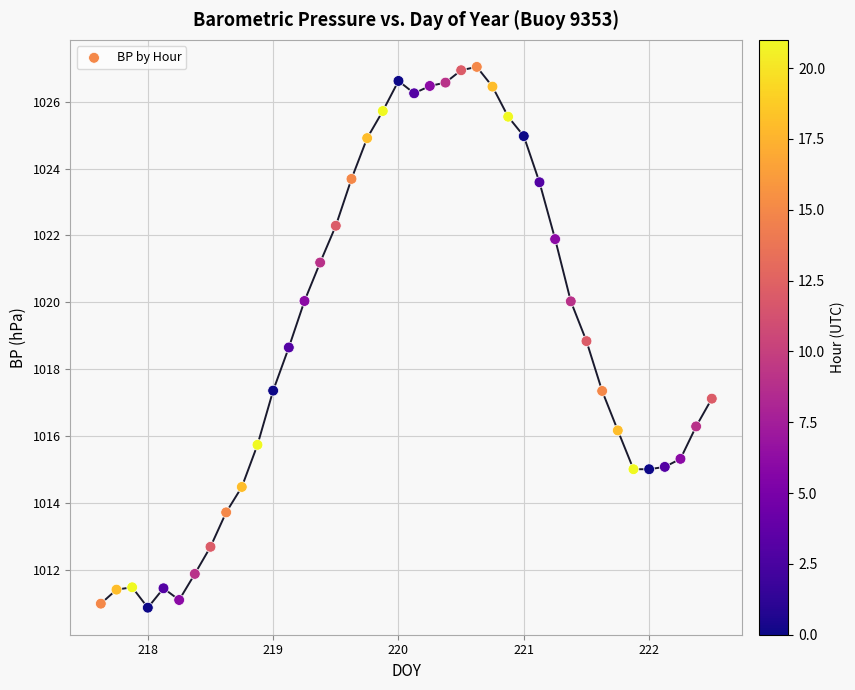

What is the range of X values (max minus min)?

4.9